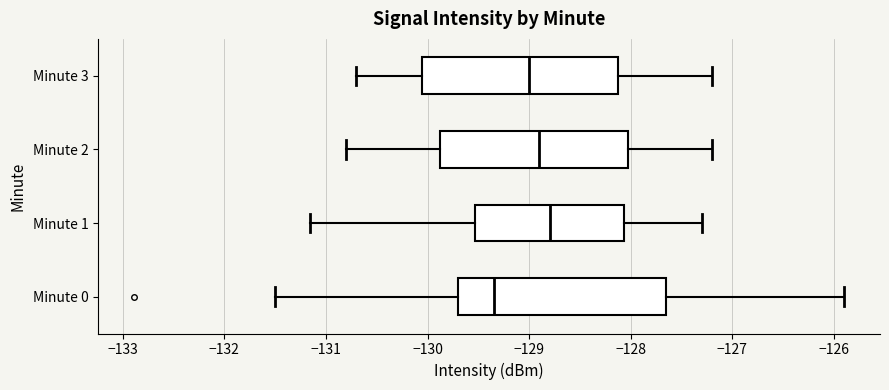

Reading bottom to top, transcribe this box plot: for each box, give where its median line is, the range the box spans, and where its two whiskers end, as read against the x-axis. The values are not printed on the chart, so give them approximately, as read against the axis.

Minute 0: median -129.3, box -129.7 to -127.7, whiskers -131.5 to -125.9
Minute 1: median -128.8, box -129.5 to -128.1, whiskers -131.2 to -127.3
Minute 2: median -128.9, box -129.9 to -128.0, whiskers -130.8 to -127.2
Minute 3: median -129.0, box -130.0 to -128.1, whiskers -130.7 to -127.2